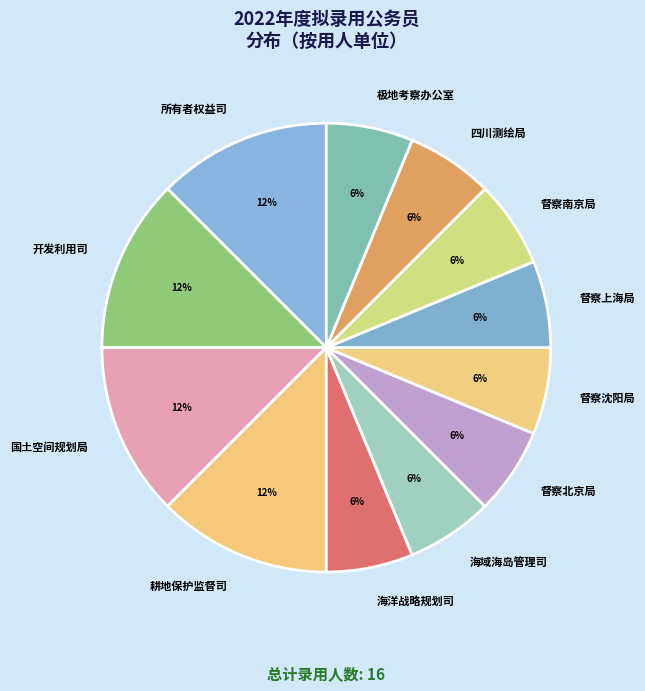

Does any single category account for the majority?

No